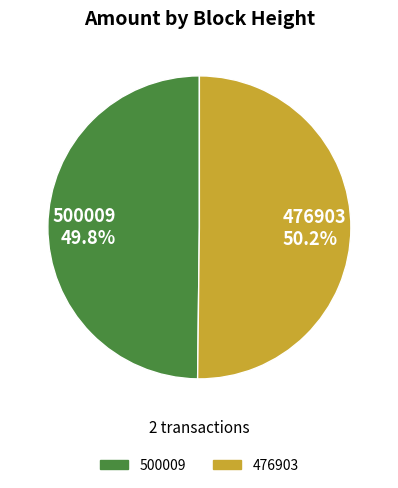

Is there a majority slice in this chart?

Yes